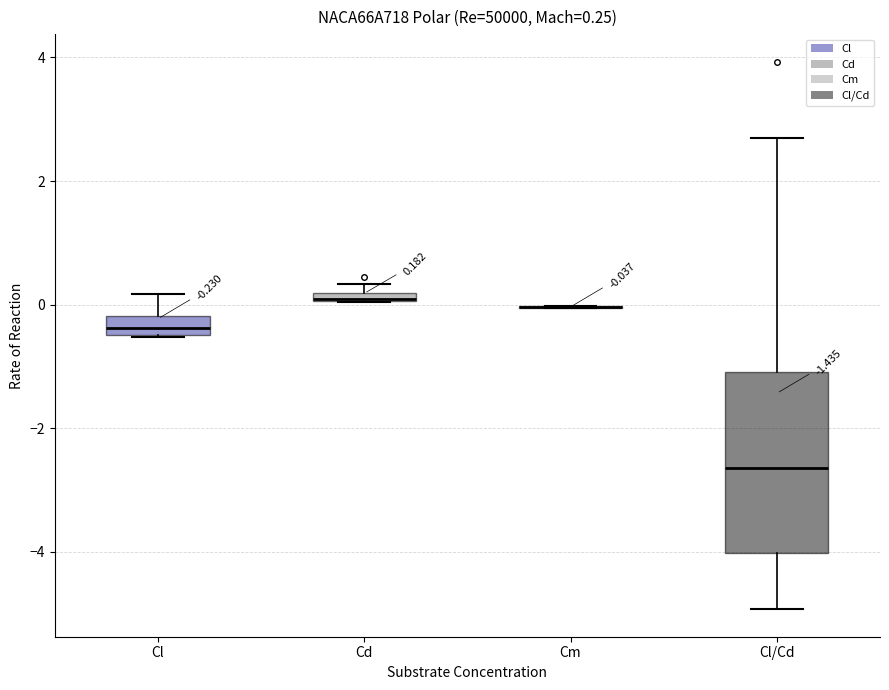

Comparing the boxes themselves (not the whiskers), which one is the tallest?

Cl/Cd